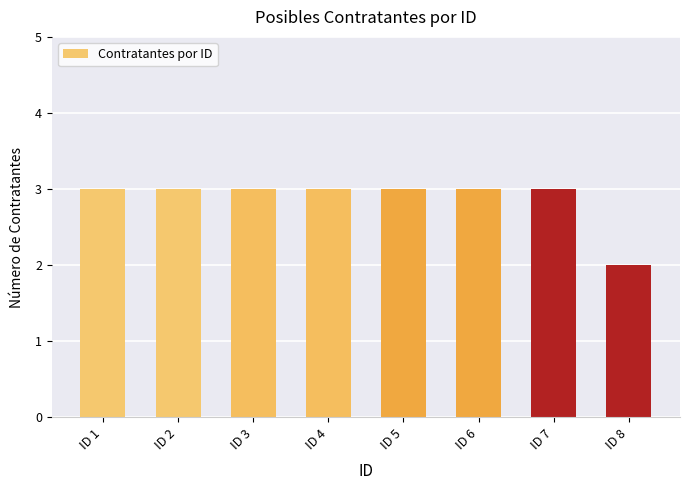

What is the average value?

3